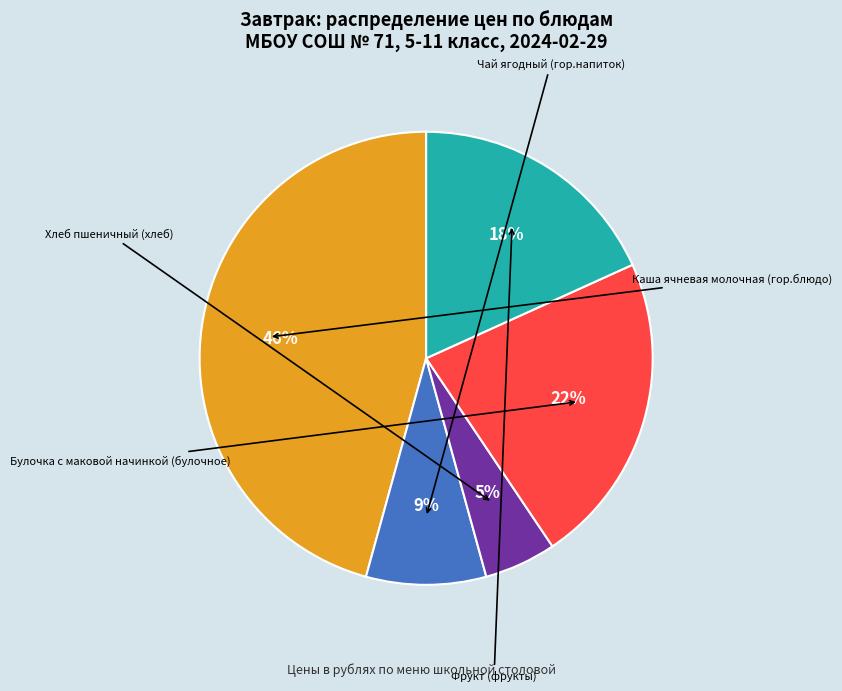

Does any single category account for the majority?

No